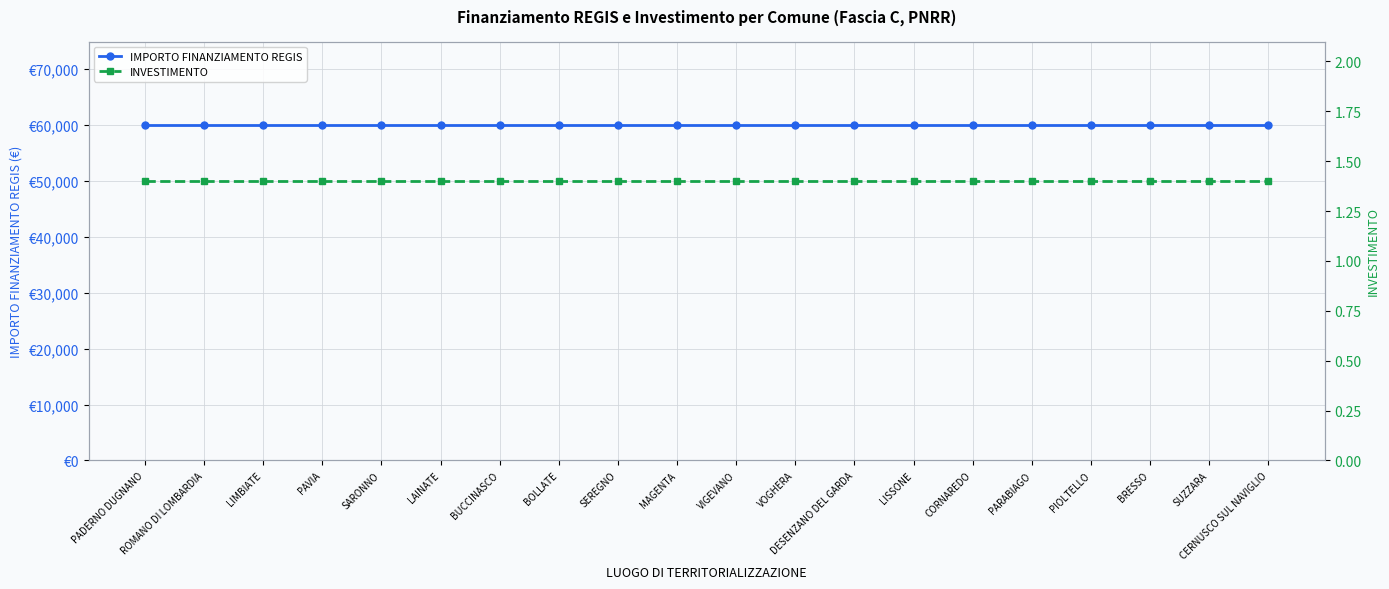

Reading left to right, transcribe all the data shown in this chart.

IMPORTO FINANZIAMENTO REGIS: PADERNO DUGNANO=59966.0	ROMANO DI LOMBARDIA=59966.0	LIMBIATE=59966.0	PAVIA=59966.0	SARONNO=59966.0	LAINATE=59966.0	BUCCINASCO=59966.0	BOLLATE=59966.0	SEREGNO=59966.0	MAGENTA=59966.0	VIGEVANO=59966.0	VOGHERA=59966.0	DESENZANO DEL GARDA=59966.0	LISSONE=59966.0	CORNAREDO=59966.0	PARABIAGO=59966.0	PIOLTELLO=59966.0	BRESSO=59966.0	SUZZARA=59966.0	CERNUSCO SUL NAVIGLIO=59966.0
INVESTIMENTO: PADERNO DUGNANO=1.4	ROMANO DI LOMBARDIA=1.4	LIMBIATE=1.4	PAVIA=1.4	SARONNO=1.4	LAINATE=1.4	BUCCINASCO=1.4	BOLLATE=1.4	SEREGNO=1.4	MAGENTA=1.4	VIGEVANO=1.4	VOGHERA=1.4	DESENZANO DEL GARDA=1.4	LISSONE=1.4	CORNAREDO=1.4	PARABIAGO=1.4	PIOLTELLO=1.4	BRESSO=1.4	SUZZARA=1.4	CERNUSCO SUL NAVIGLIO=1.4